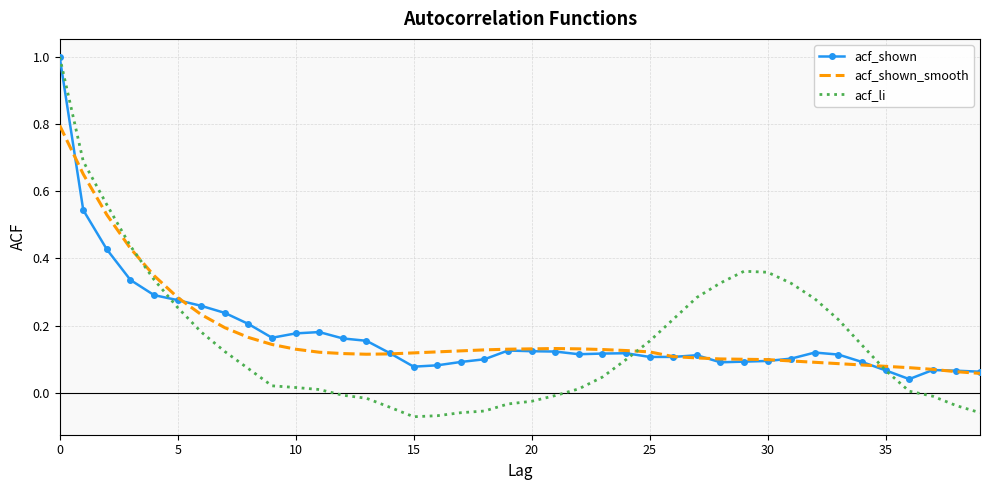

Which series has the widest spread of values?

acf_li